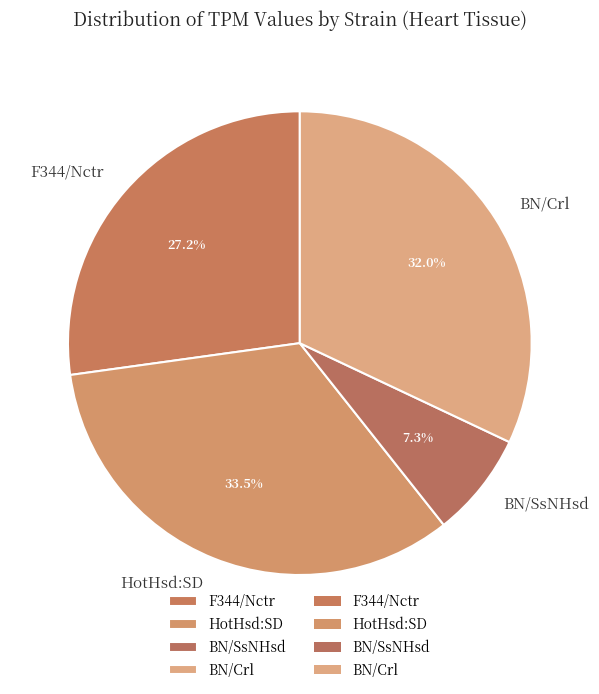

Which category has the biggest portion of the pie?

HotHsd:SD